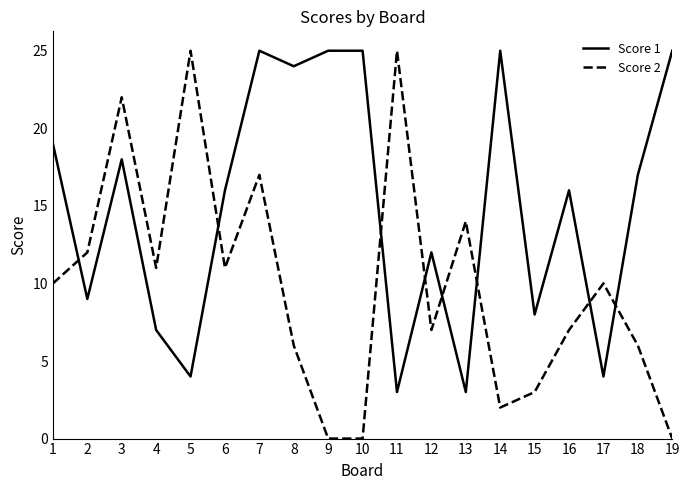

True or false: Score 1 has more than 2 interior local peaks.

True